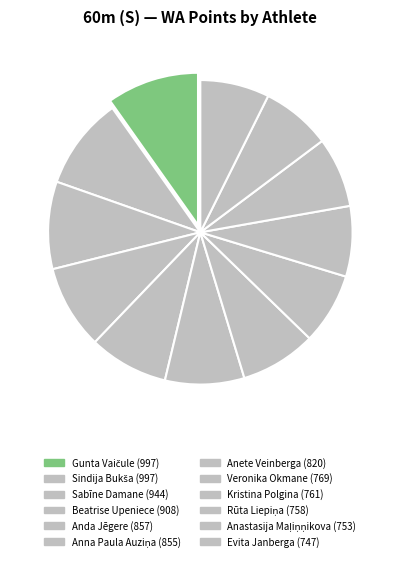

How many slices are in this pie chart?

12